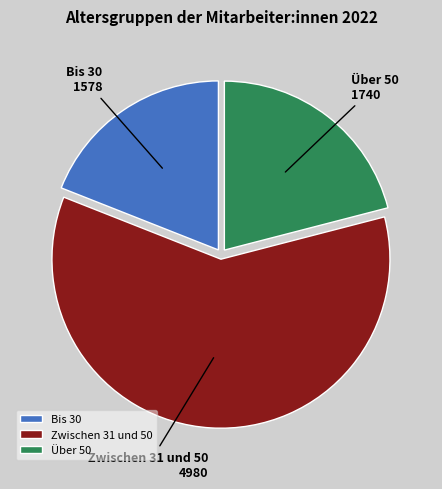

Is there a majority slice in this chart?

Yes